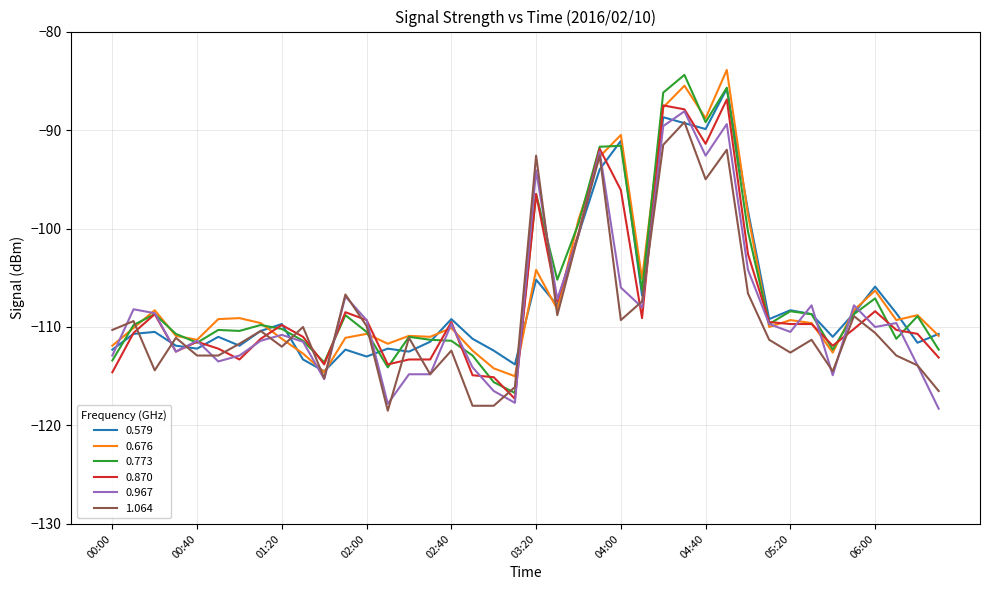

What is the lowest value of the 0.579 series?

-114.5